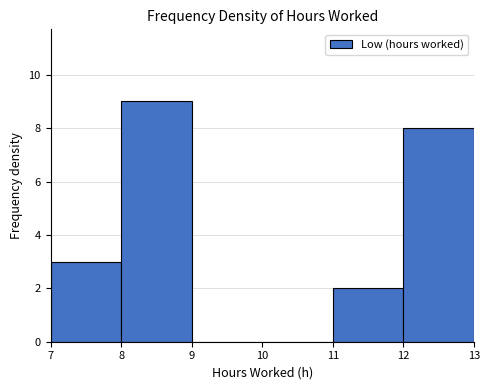

Over which range of the x-axis is the bar tallest?

8 to 9